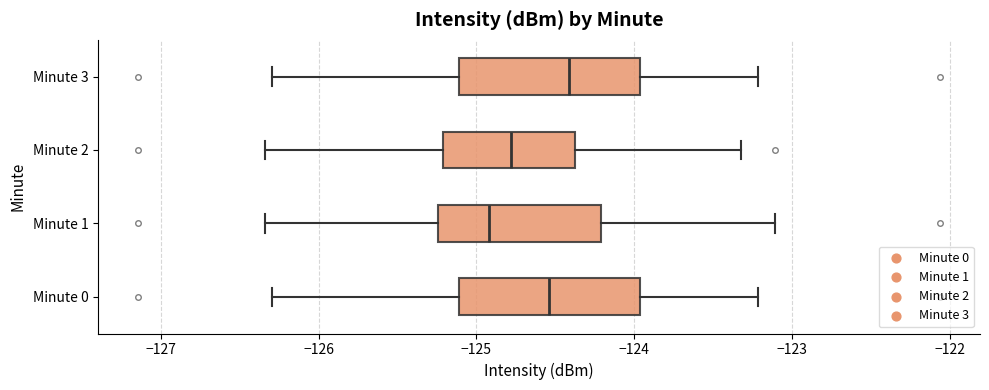

Which box's median line is the furthest to the left?

Minute 1